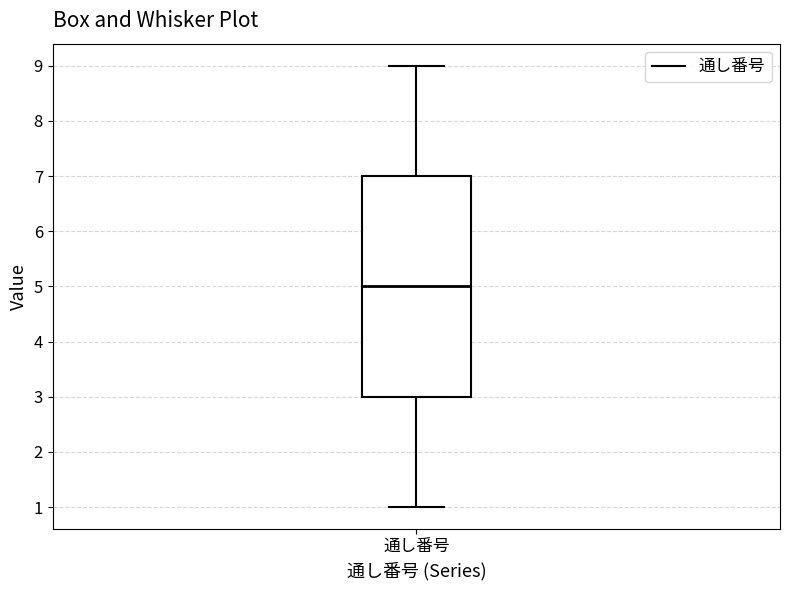

Where is the upper edge of the box for 通し番号 on the y-axis? The values are not printed on the chart, so give them approximately, as read against the axis.

7